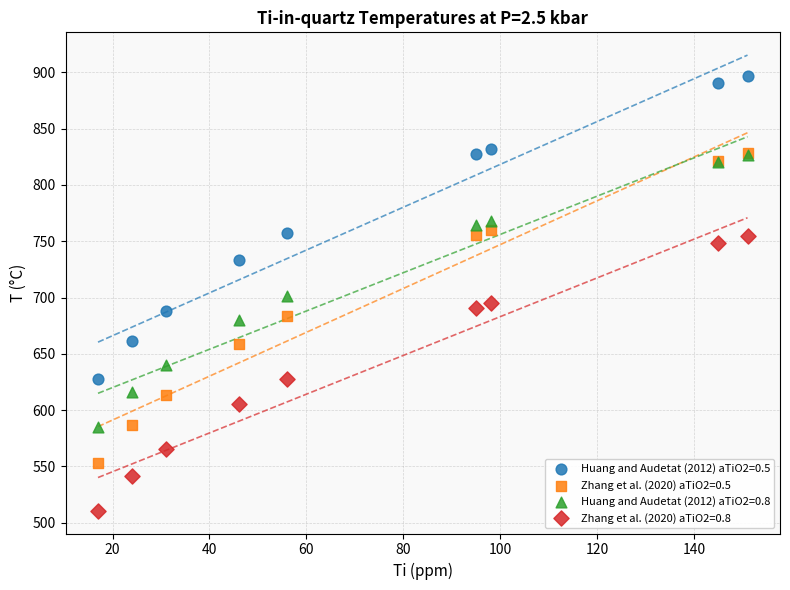

Which series has the widest spread of Y values?

Zhang et al. (2020) aTiO2=0.5